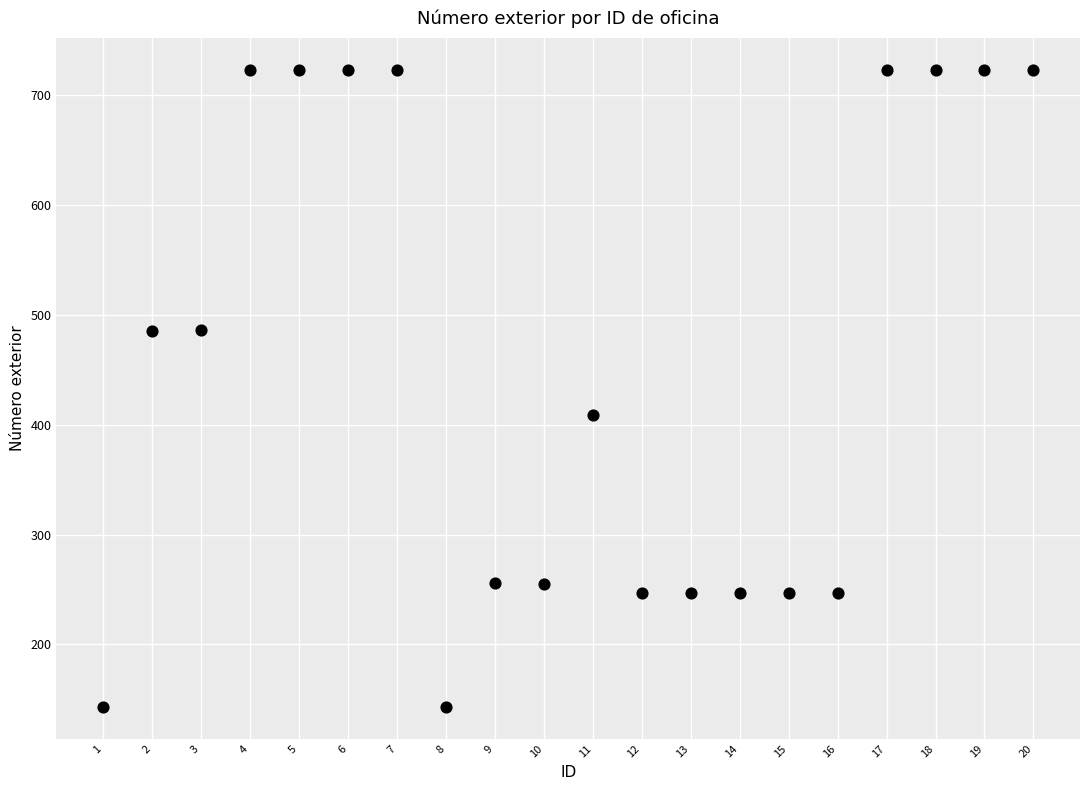

What is the range of Y values (max minus min)?

580